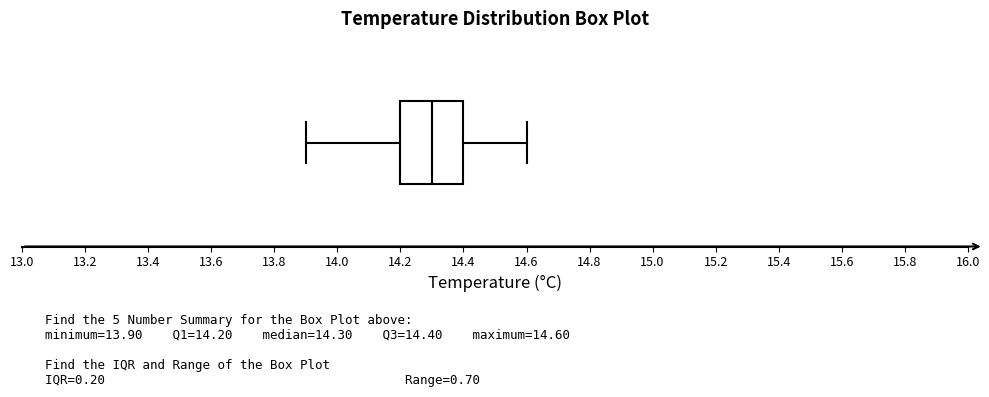

Transcribe this box plot: give where the median line is, the range the box spans, and where the two whiskers end, as read against the x-axis. The values are not printed on the chart, so give them approximately, as read against the axis.

median 14.3, box 14.2 to 14.4, whiskers 13.9 to 14.6